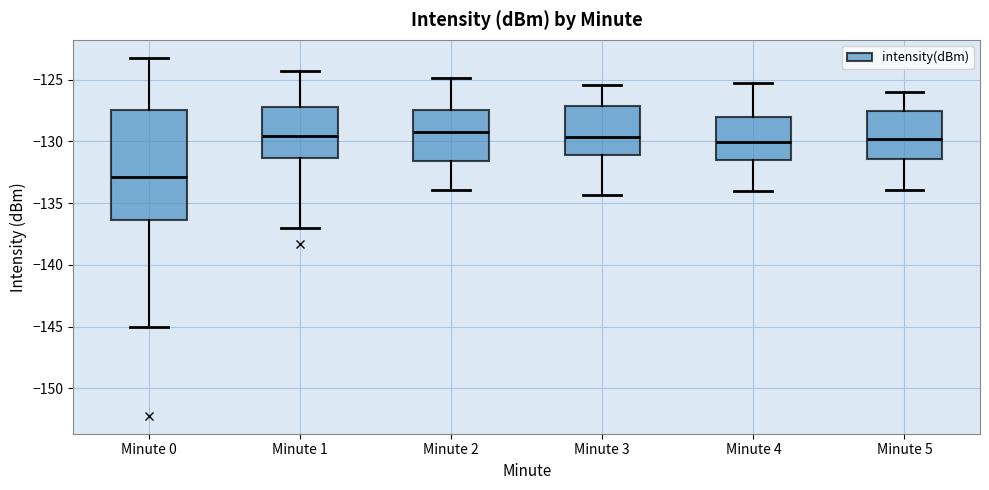

Which box has the lowest median line?

Minute 0